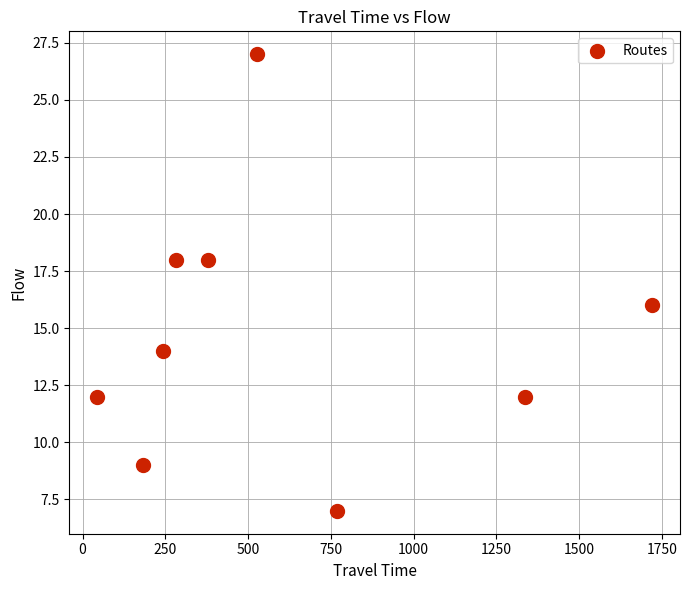

What is the average X value?

610